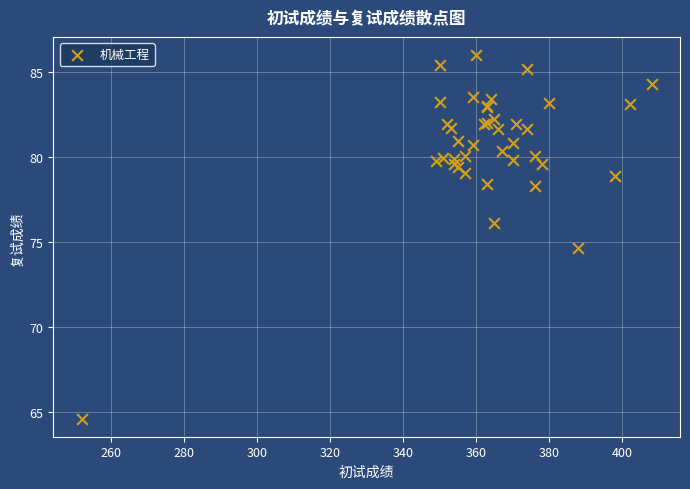

What Y value in the scatter plot is closest to 75?

74.7